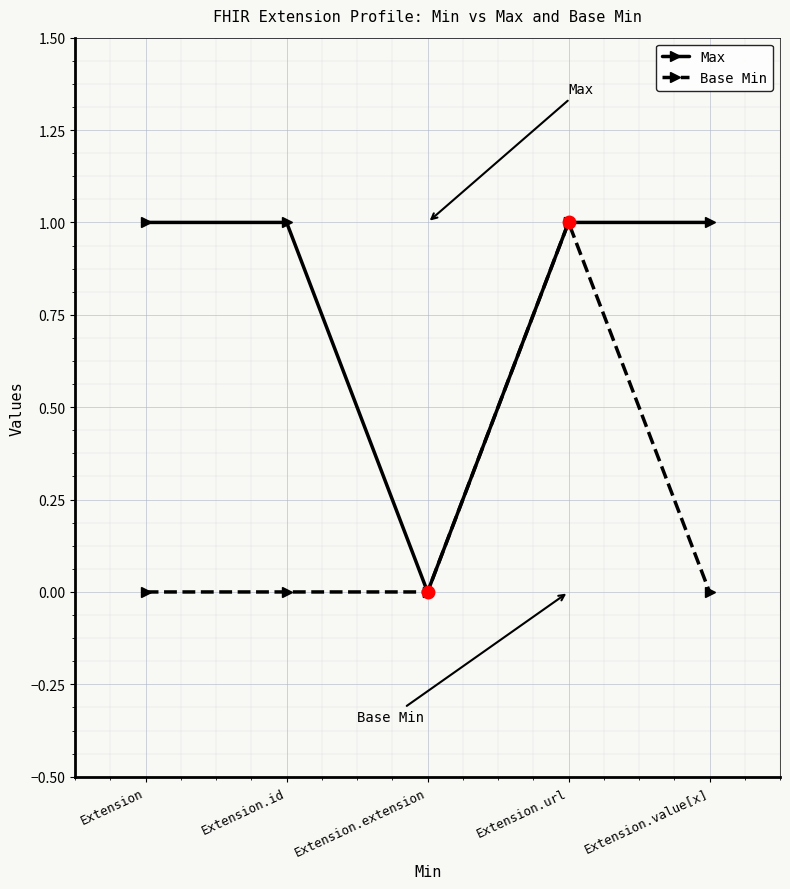

Where is the first local minimum for Max?

Extension.extension